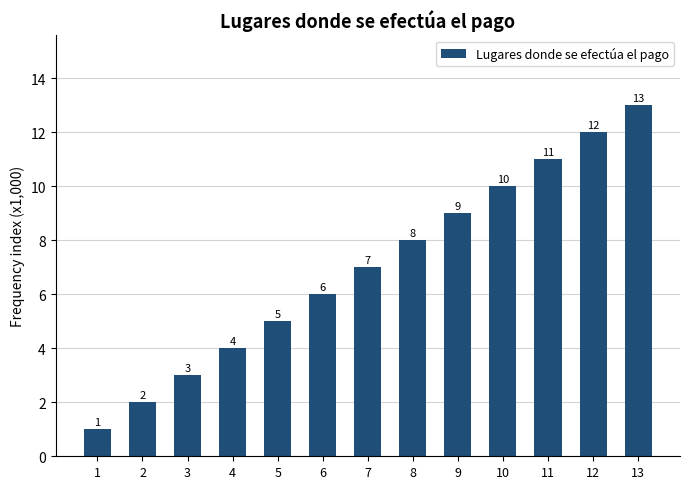

How many categories are shown in the chart?

13